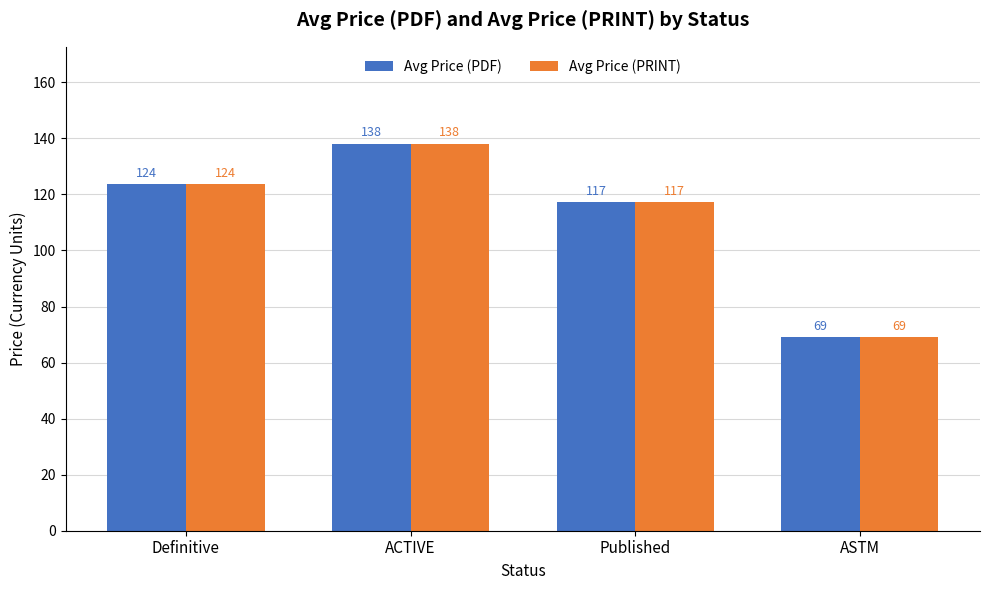

What position from the right is ASTM?

1